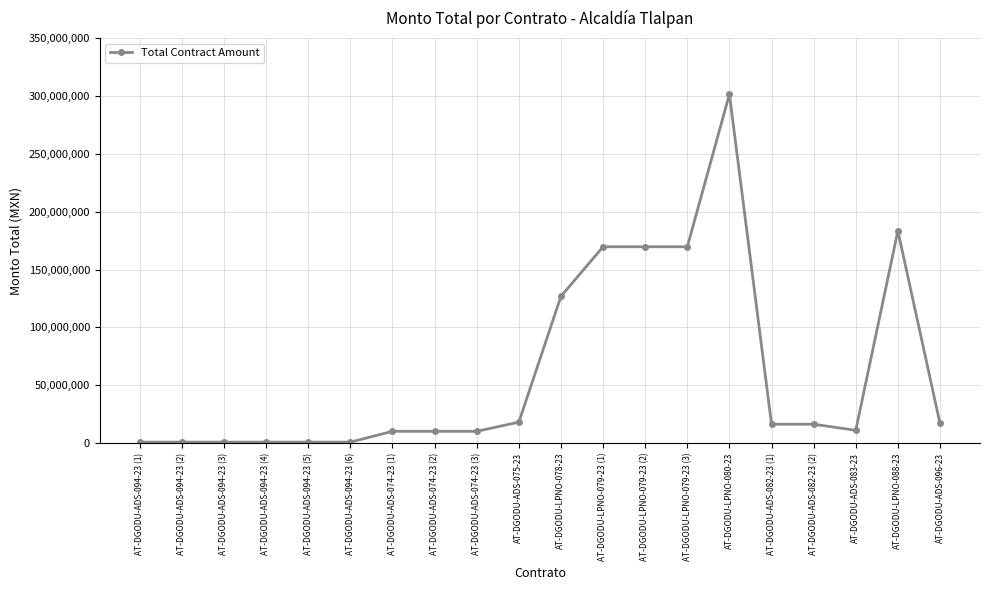

Which label corresponds to the largest value in the chart?

AT-DGODU-LPNO-080-23